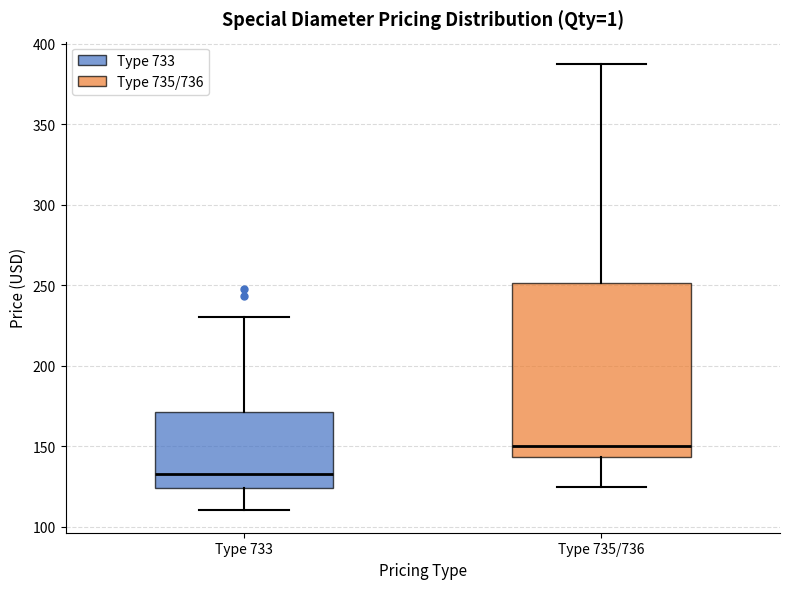

Reading left to right, transcribe this box plot: for each box, give where its median line is, the range the box spans, and where its two whiskers end, as read against the y-axis. The values are not printed on the chart, so give them approximately, as read against the axis.

Type 733: median 135, box 125 to 170, whiskers 110 to 230
Type 735/736: median 150, box 145 to 250, whiskers 125 to 390